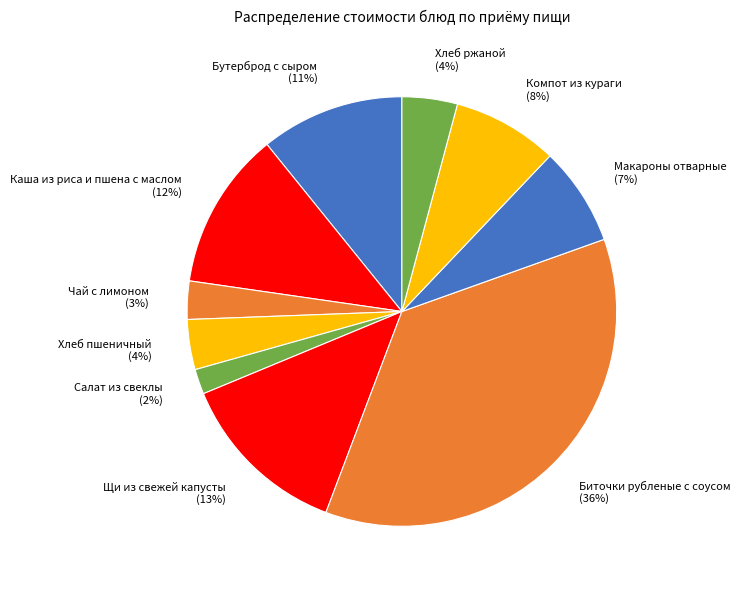

Combined, do Биточки рубленые с соусом and Чай с лимоном account for over 50%?

No